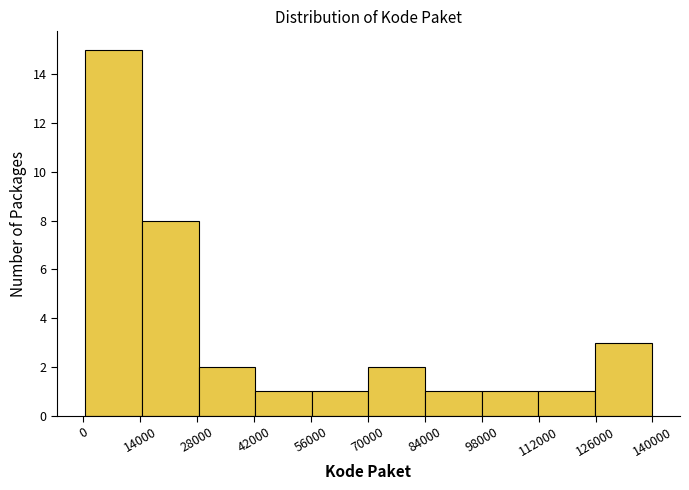

What is the height of the bar covering 28000 to 42000 on the x-axis? Neither the bar edges nor the heights are printed on the chart, so give them approximately, as read against the axes.

2